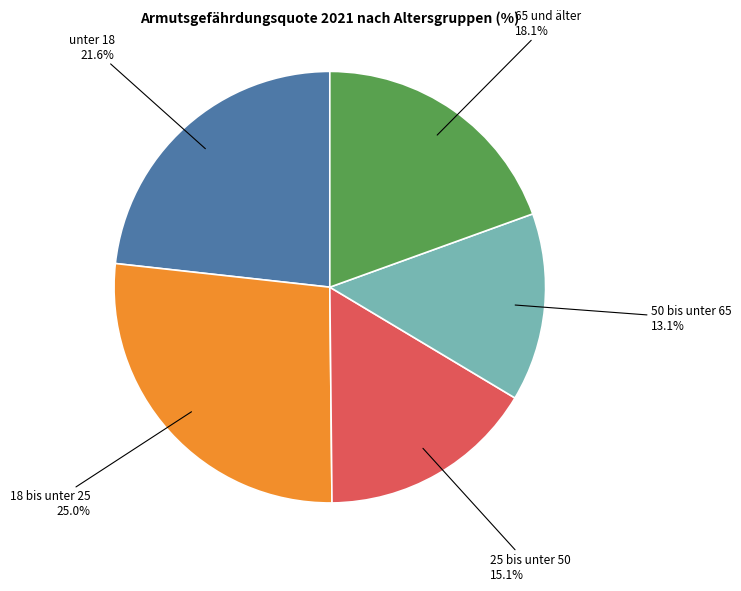

Is it true that 65 und älter is 27% of the pie?

False